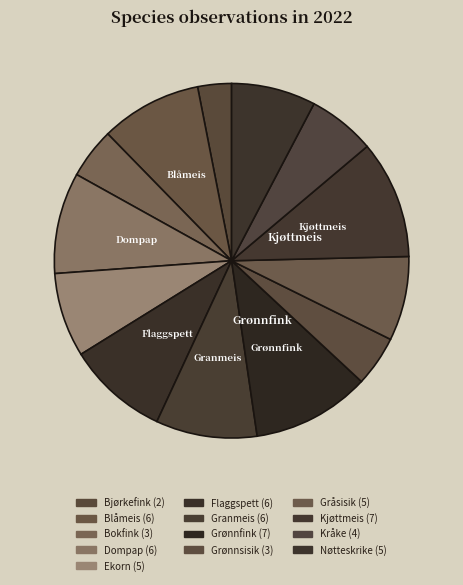

Count the number of slices in the pie.

13